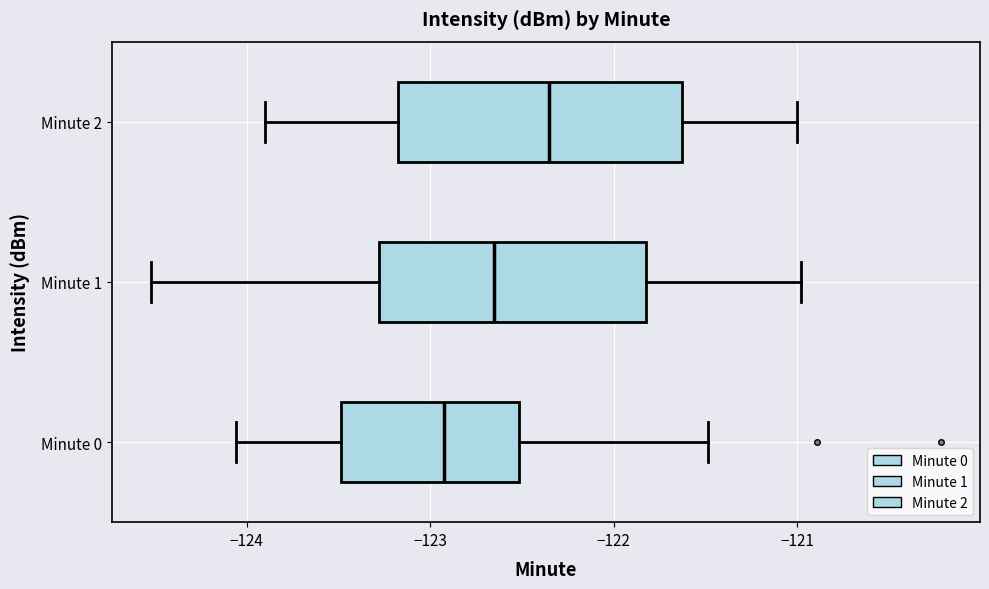

Which box's median line is the furthest to the left?

Minute 0